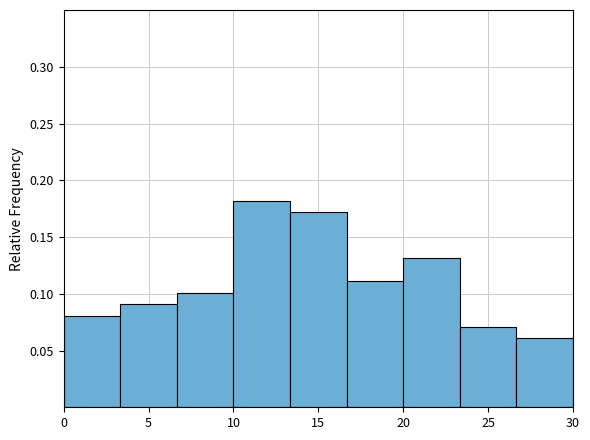

Reading left to right, list every bar in this chart as the range it spans on the x-axis followed by its height. Neither the bar edges nor the heights are printed on the chart, so give them approximately, as read against the axes.

0.0 to 3.5: 0.08
3.5 to 6.5: 0.09
6.5 to 10.0: 0.10
10.0 to 13.5: 0.18
13.5 to 16.5: 0.17
16.5 to 20.0: 0.11
20.0 to 23.5: 0.13
23.5 to 26.5: 0.07
26.5 to 30.0: 0.06